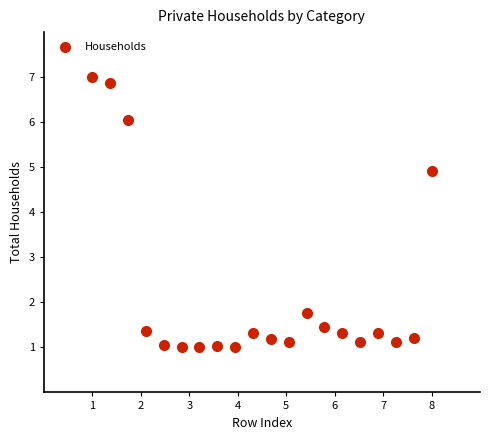

What Y value in the scatter plot is closest to 4?

4.9